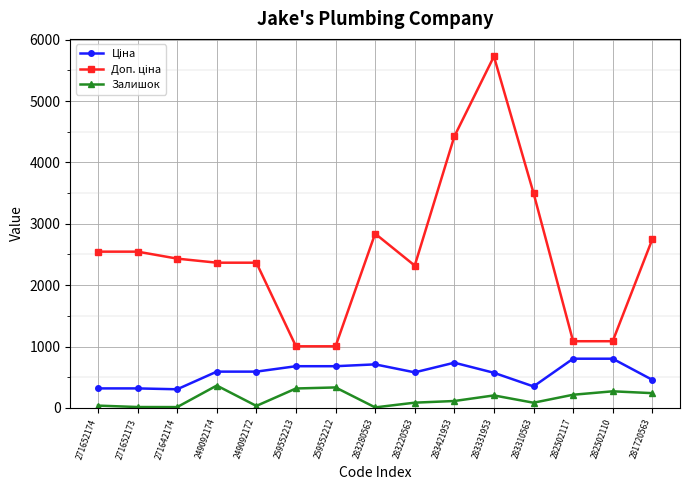

What is the average value of the Залишок series?

156.0